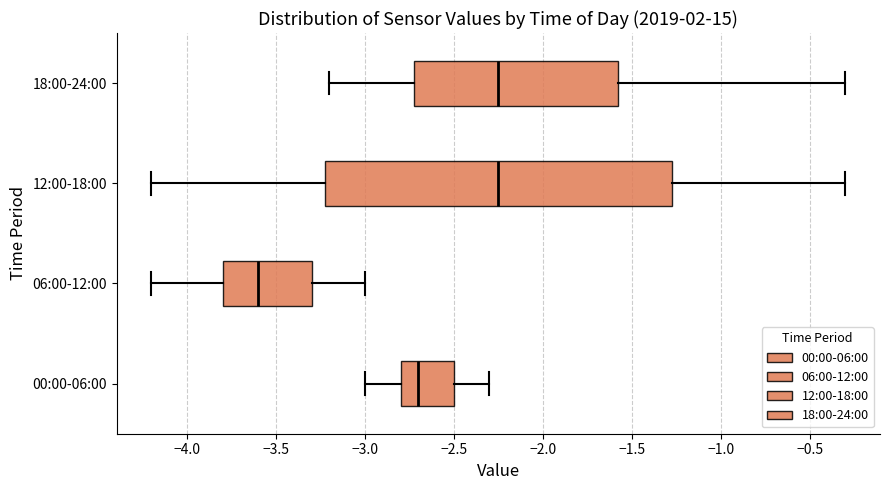

Reading bottom to top, transcribe this box plot: for each box, give where its median line is, the range the box spans, and where its two whiskers end, as read against the x-axis. The values are not printed on the chart, so give them approximately, as read against the axis.

00:00-06:00: median -2.70, box -2.80 to -2.50, whiskers -3.00 to -2.30
06:00-12:00: median -3.60, box -3.80 to -3.30, whiskers -4.20 to -3.00
12:00-18:00: median -2.25, box -3.20 to -1.25, whiskers -4.20 to -0.30
18:00-24:00: median -2.25, box -2.70 to -1.55, whiskers -3.20 to -0.30